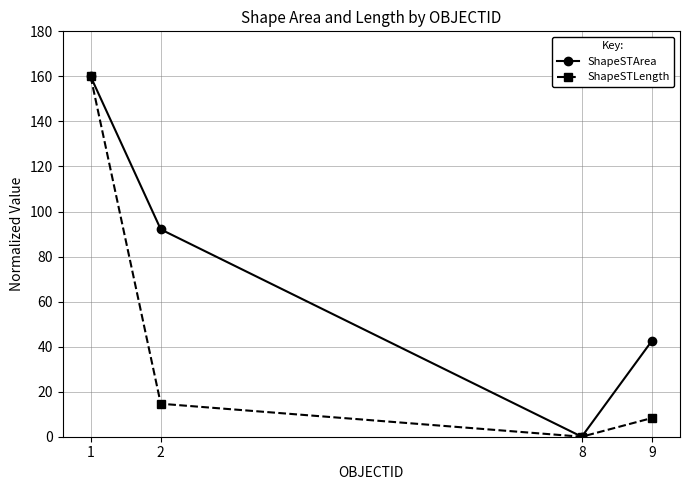

Is the value of ShapeSTLength at 2 greater than the value of ShapeSTArea at 8?

Yes